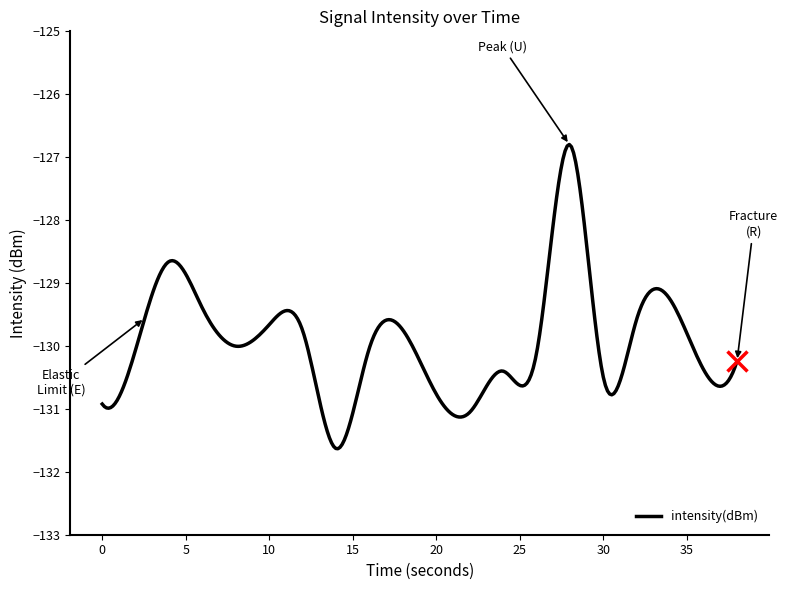

What is the minimum value shown in the chart?

-131.6